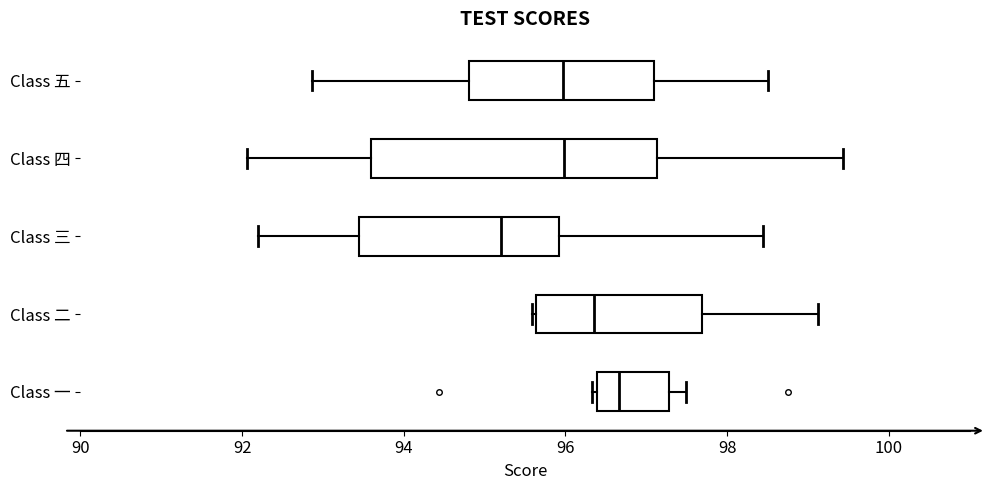

Reading bottom to top, transcribe this box plot: for each box, give where its median line is, the range the box spans, and where its two whiskers end, as read against the x-axis. The values are not printed on the chart, so give them approximately, as read against the axis.

Class 一: median 96.6, box 96.4 to 97.2, whiskers 96.4 (just left of the box's left edge) to 97.4
Class 二: median 96.4, box 95.6 to 97.6, whiskers 95.6 to 99.2
Class 三: median 95.2, box 93.4 to 96.0, whiskers 92.2 to 98.4
Class 四: median 96.0, box 93.6 to 97.2, whiskers 92.0 to 99.4
Class 五: median 96.0, box 94.8 to 97.0, whiskers 92.8 to 98.6